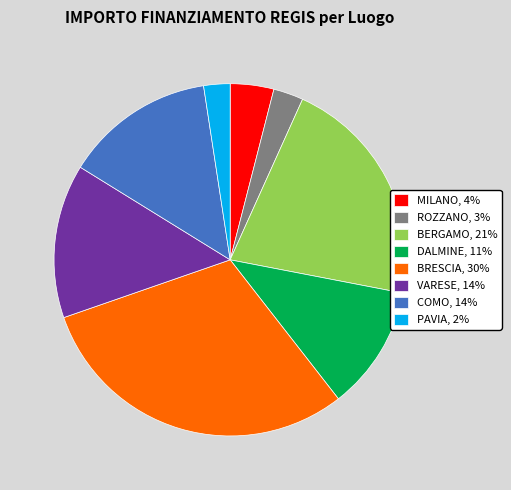

Does PAVIA, 2% account for over 50% of the chart?

No